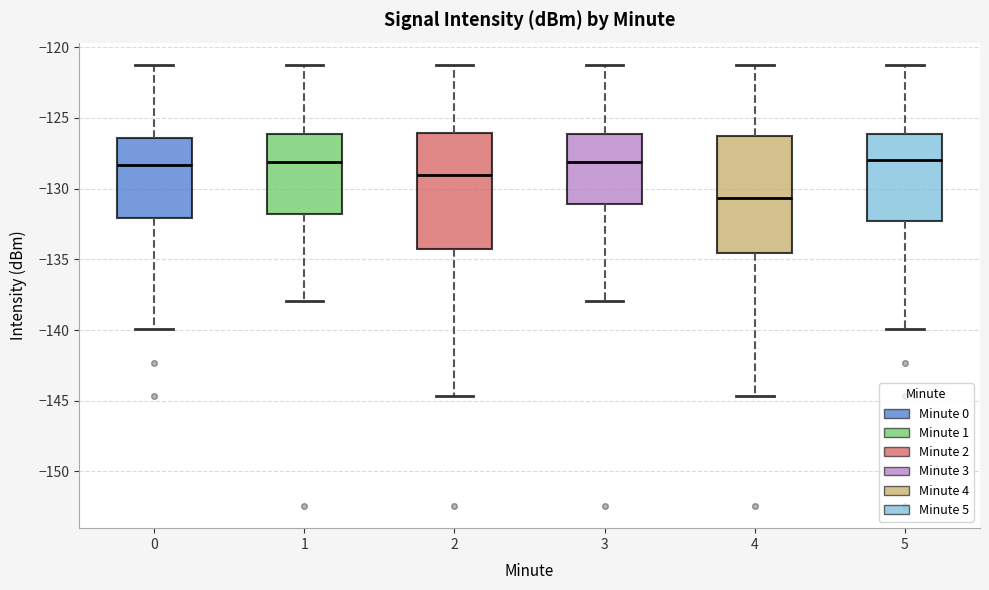

Reading left to right, read every box against the y-axis: the position of its median line, the range the box covers, and the ends of its whiskers. The values are not printed on the chart, so give them approximately, as read against the axis.

0: median -128.5, box -132.0 to -126.5, whiskers -140.0 to -121.0
1: median -128.0, box -132.0 to -126.0, whiskers -138.0 to -121.0
2: median -129.0, box -134.5 to -126.0, whiskers -144.5 to -121.0
3: median -128.0, box -131.0 to -126.0, whiskers -138.0 to -121.0
4: median -130.5, box -134.5 to -126.5, whiskers -144.5 to -121.0
5: median -128.0, box -132.5 to -126.0, whiskers -140.0 to -121.0